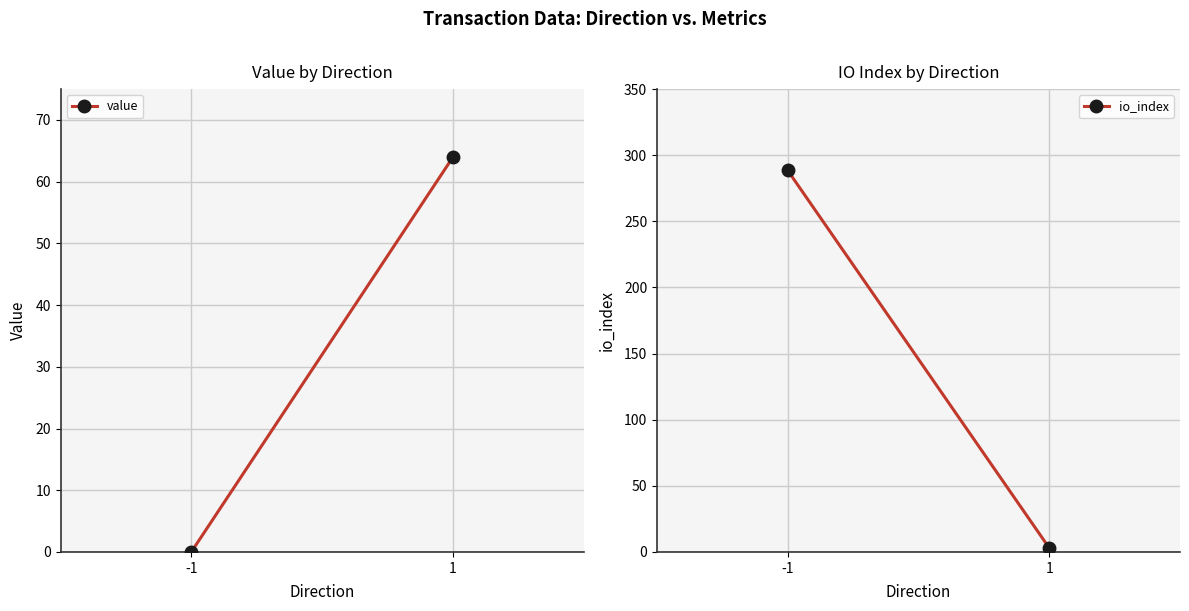

What is the sum of the io_index values at -1 and 1?

291.5